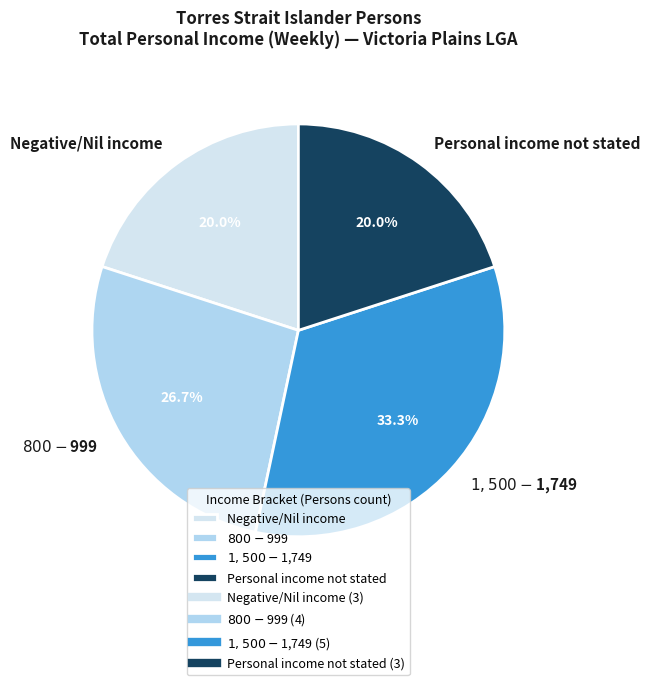

Is there any slice that represents more than half of the pie?

No